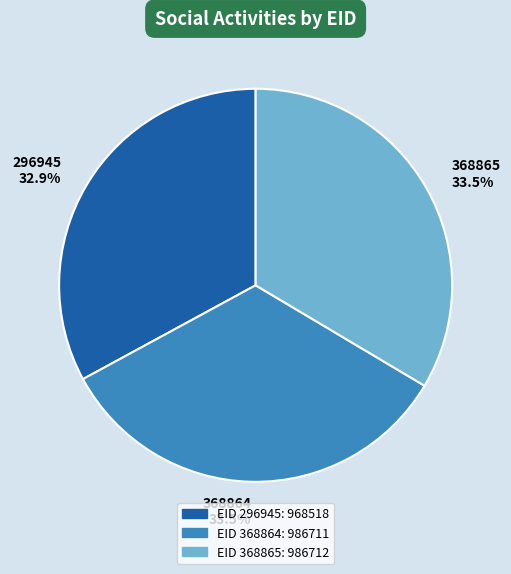

Does any single category account for the majority?

No